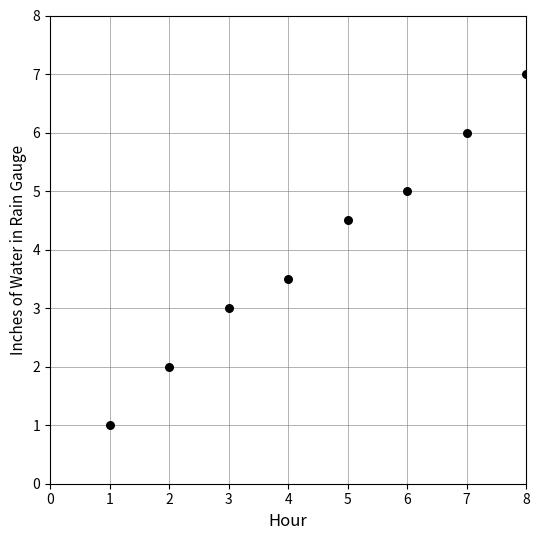

What is the average X value?

4.5